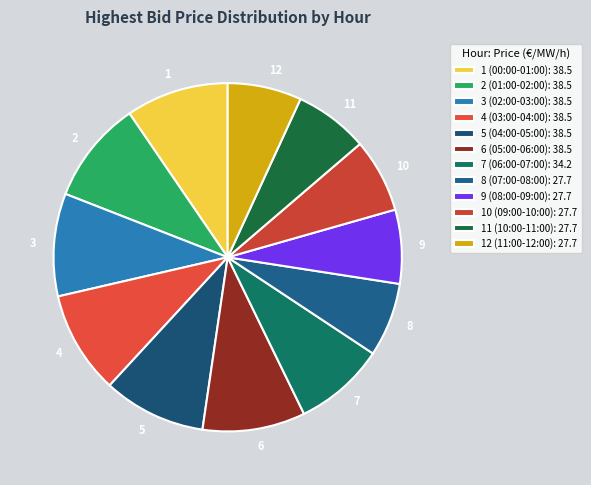

Is there a majority slice in this chart?

No